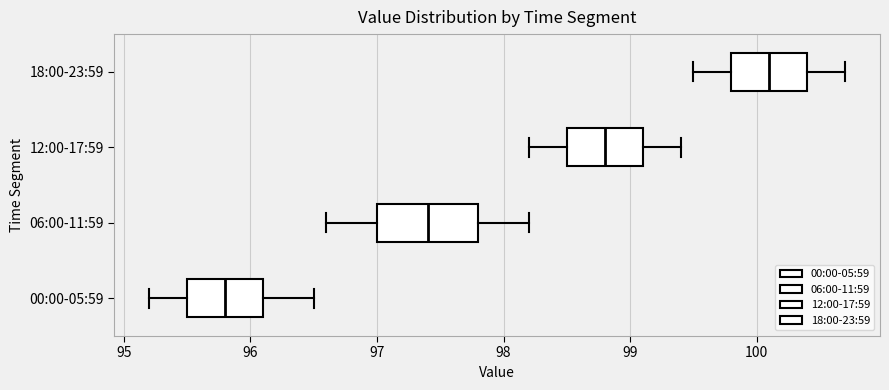

Which box's median line is the furthest to the left?

00:00-05:59